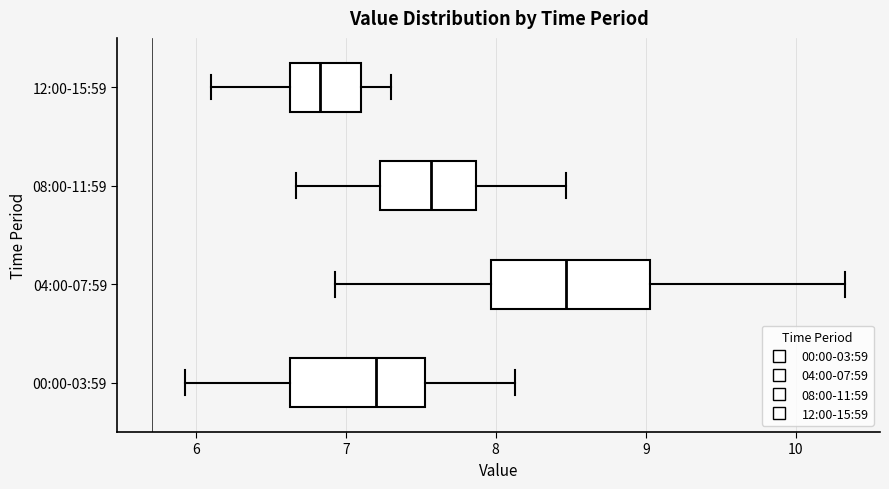

Reading bottom to top, read every box against the x-axis: the position of its median line, the range the box covers, and the ends of its whiskers. The values are not printed on the chart, so give them approximately, as read against the axis.

00:00-03:59: median 7.2, box 6.6 to 7.5, whiskers 5.9 to 8.1
04:00-07:59: median 8.5, box 8.0 to 9.0, whiskers 6.9 to 10.3
08:00-11:59: median 7.6, box 7.2 to 7.9, whiskers 6.7 to 8.5
12:00-15:59: median 6.8, box 6.6 to 7.1, whiskers 6.1 to 7.3